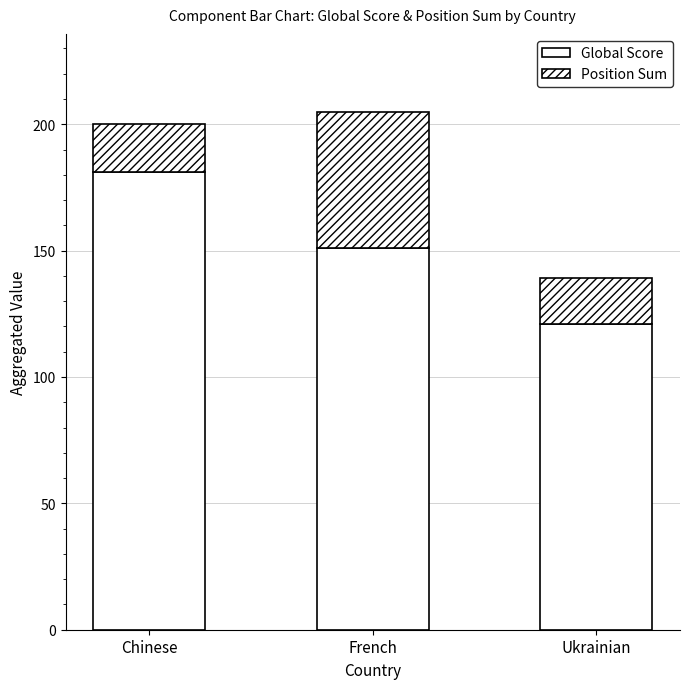

Which series has the largest total across all categories?

Global Score